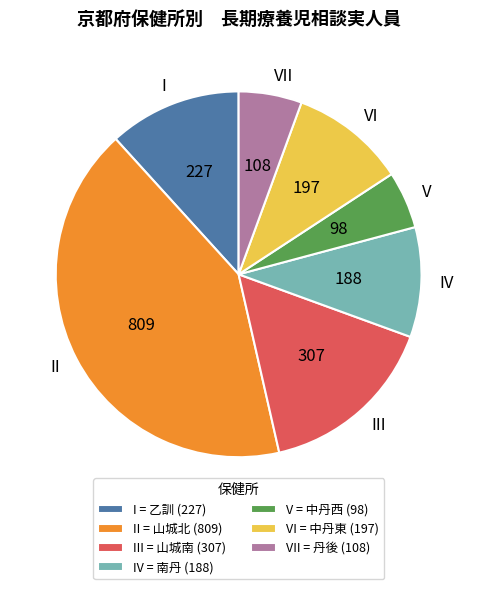

The II = 山城北 (809) slice represents 42% of the pie. True or false?

True